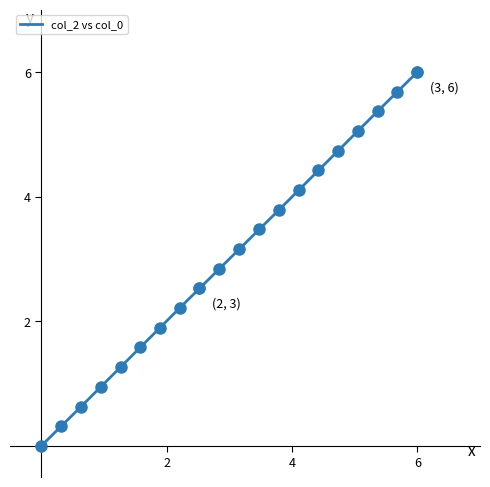

What is the difference between the maximum and minimum values?

6.0